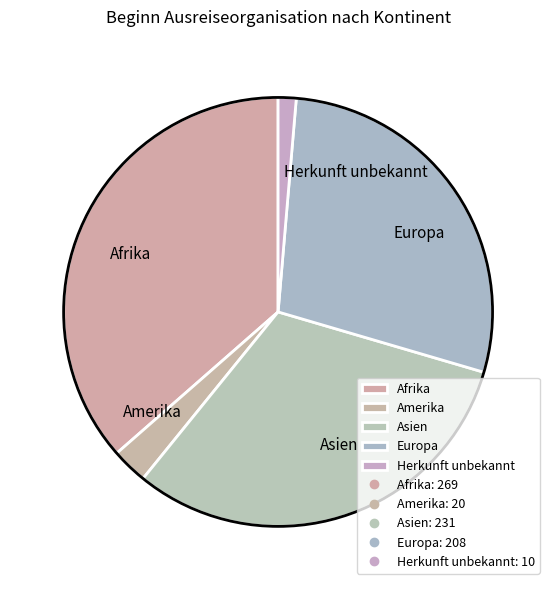

Rank the categories by value from lowest to highest.

Herkunft unbekannt, Amerika, Europa, Asien, Afrika